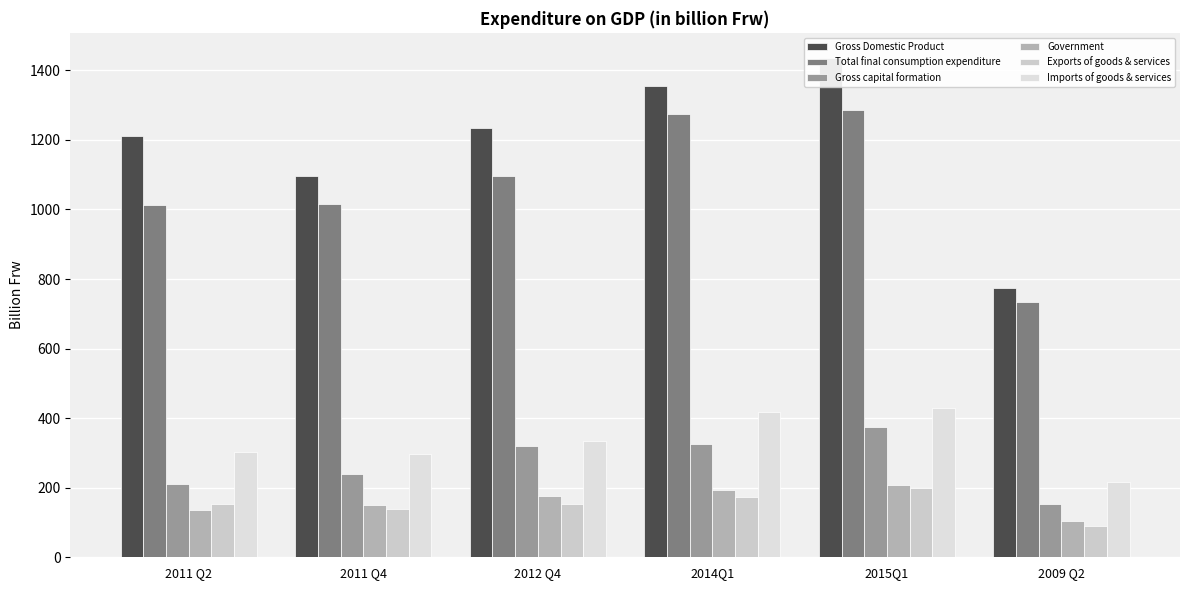

The value of Gross capital formation at 2009 Q2 is 153. True or false?

True